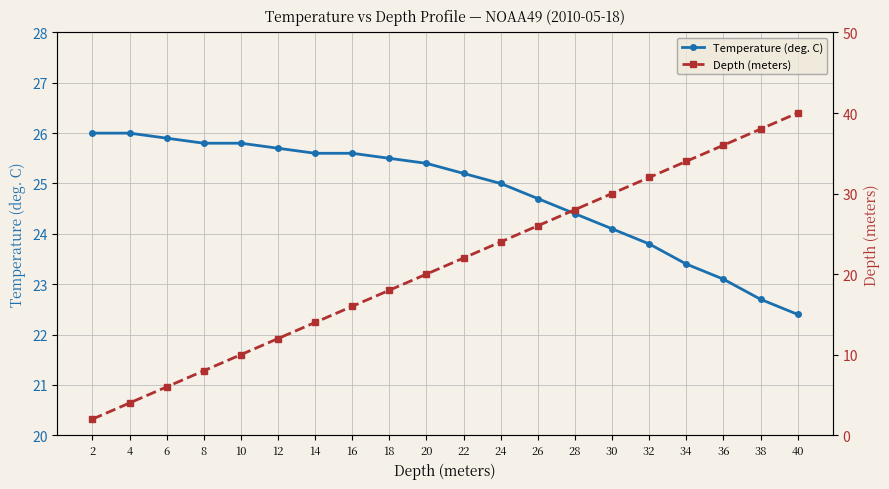

At which category is the sum across all series the highest?

40